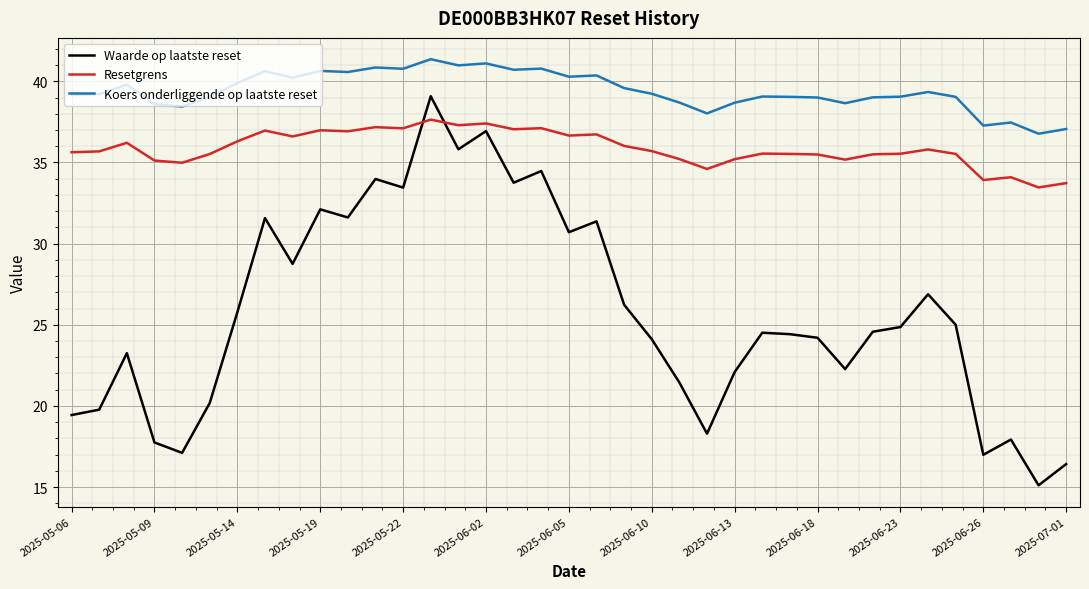

True or false: Waarde op laatste reset and Koers onderliggende op laatste reset cross at least once.

False